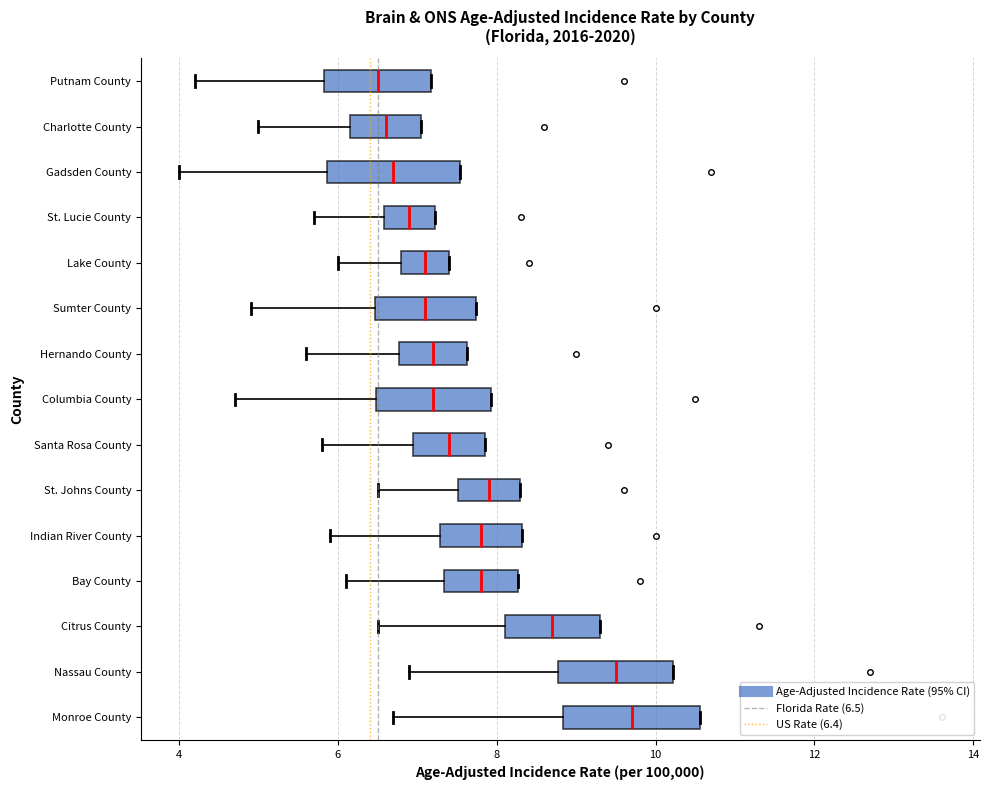

Reading bottom to top, read every box against the x-axis: the position of its median line, the range the box covers, and the ends of its whiskers. The values are not printed on the chart, so give them approximately, as read against the axis.

Monroe County: median 9.8, box 8.8 to 10.6, whiskers 6.8 to 10.6
Nassau County: median 9.6, box 8.8 to 10.2, whiskers 7.0 to 10.2
Citrus County: median 8.8, box 8.2 to 9.4, whiskers 6.6 to 9.4
Bay County: median 7.8, box 7.4 to 8.2, whiskers 6.2 to 8.2
Indian River County: median 7.8, box 7.2 to 8.4, whiskers 6.0 to 8.4
St. Johns County: median 8.0, box 7.6 to 8.2, whiskers 6.6 to 8.2
Santa Rosa County: median 7.4, box 7.0 to 7.8, whiskers 5.8 to 7.8
Columbia County: median 7.2, box 6.4 to 8.0, whiskers 4.8 to 8.0
Hernando County: median 7.2, box 6.8 to 7.6, whiskers 5.6 to 7.6
Sumter County: median 7.2, box 6.4 to 7.8, whiskers 5.0 to 7.8
Lake County: median 7.2, box 6.8 to 7.4, whiskers 6.0 to 7.4
St. Lucie County: median 7.0, box 6.6 to 7.2, whiskers 5.8 to 7.2
Gadsden County: median 6.8, box 5.8 to 7.6, whiskers 4.0 to 7.6
Charlotte County: median 6.6, box 6.2 to 7.0, whiskers 5.0 to 7.0
Putnam County: median 6.6, box 5.8 to 7.2, whiskers 4.2 to 7.2